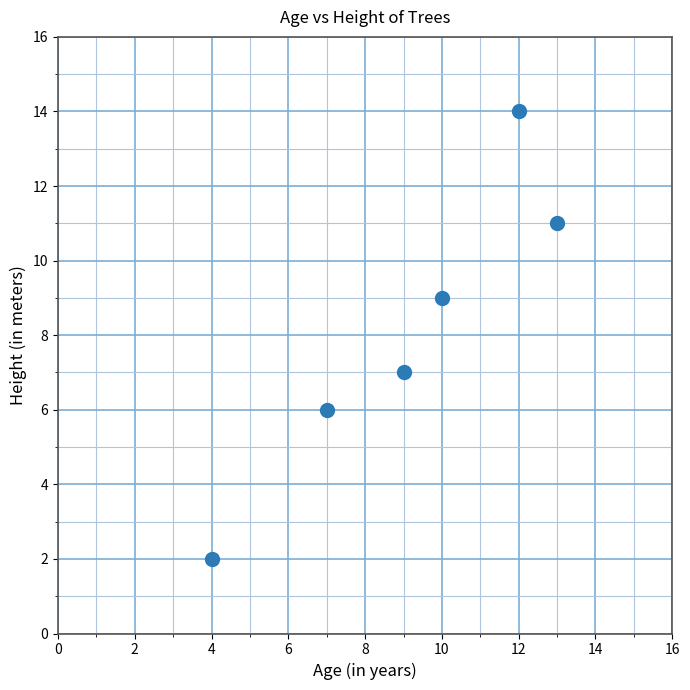

What is the range of Y values (max minus min)?

12